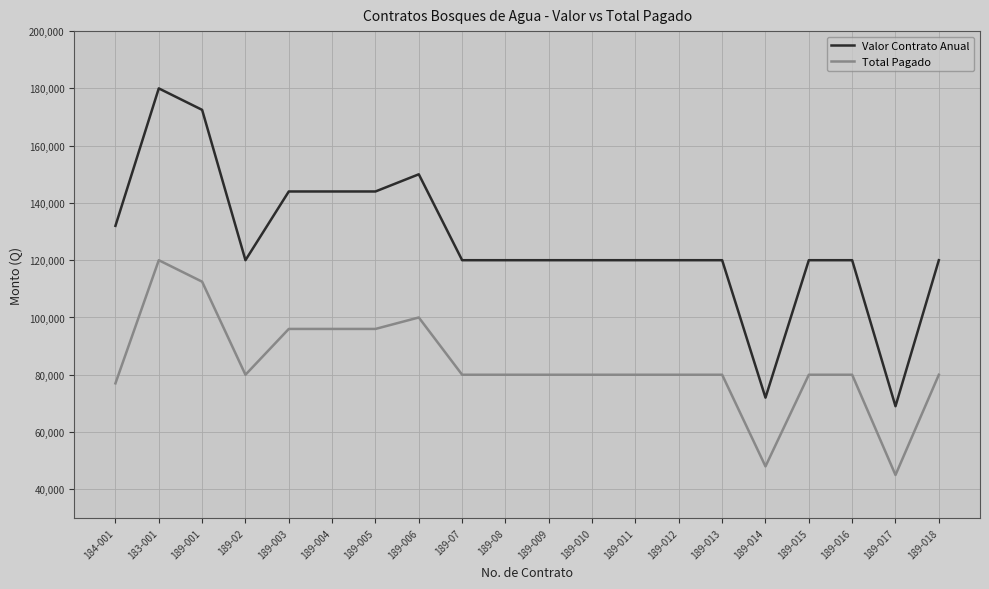

What is the spread (max minus min) of values at 189-003?

48000